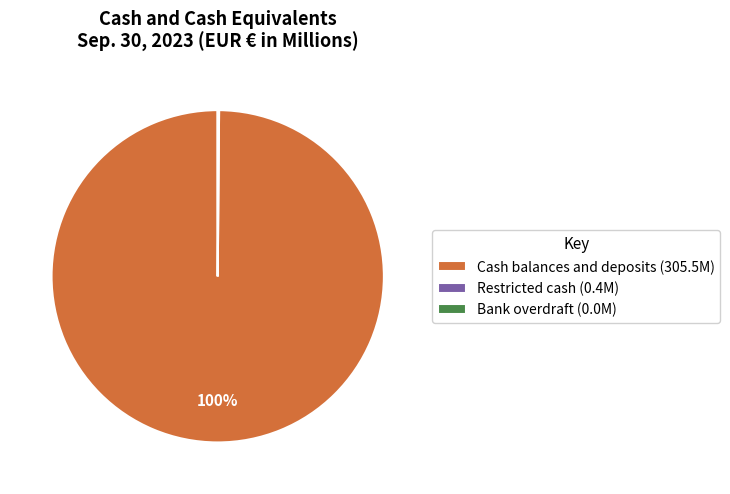

Does any single category account for the majority?

Yes